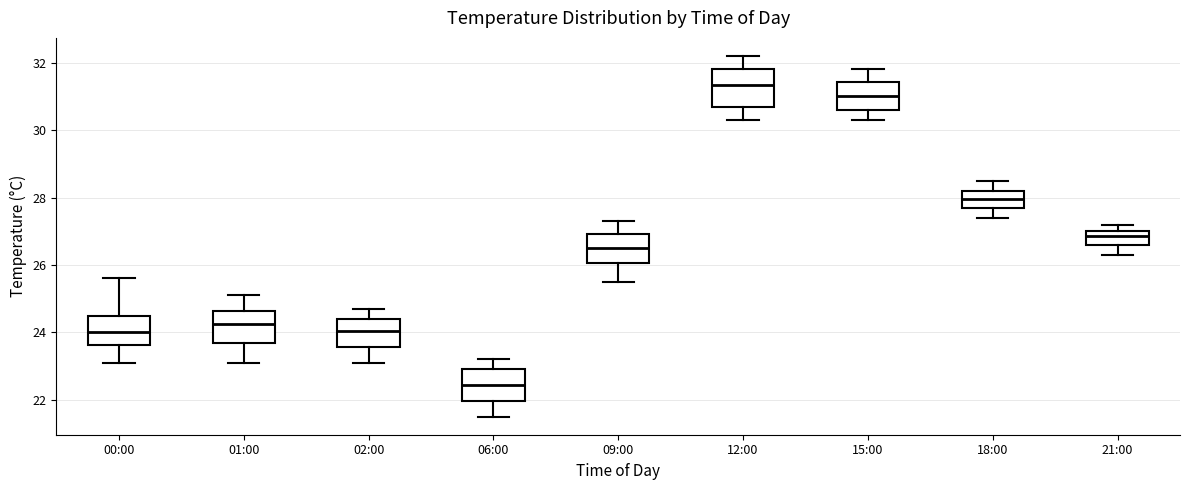

Reading left to right, read every box against the y-axis: the position of its median line, the range the box covers, and the ends of its whiskers. The values are not printed on the chart, so give them approximately, as read against the axis.

00:00: median 24.0, box 23.6 to 24.6, whiskers 23.2 to 25.6
01:00: median 24.2, box 23.6 to 24.6, whiskers 23.2 to 25.2
02:00: median 24.0, box 23.6 to 24.4, whiskers 23.2 to 24.8
06:00: median 22.4, box 22.0 to 23.0, whiskers 21.6 to 23.2
09:00: median 26.6, box 26.0 to 27.0, whiskers 25.6 to 27.4
12:00: median 31.4, box 30.6 to 31.8, whiskers 30.4 to 32.2
15:00: median 31.0, box 30.6 to 31.4, whiskers 30.4 to 31.8
18:00: median 28.0, box 27.6 to 28.2, whiskers 27.4 to 28.6
21:00: median 26.8, box 26.6 to 27.0, whiskers 26.4 to 27.2